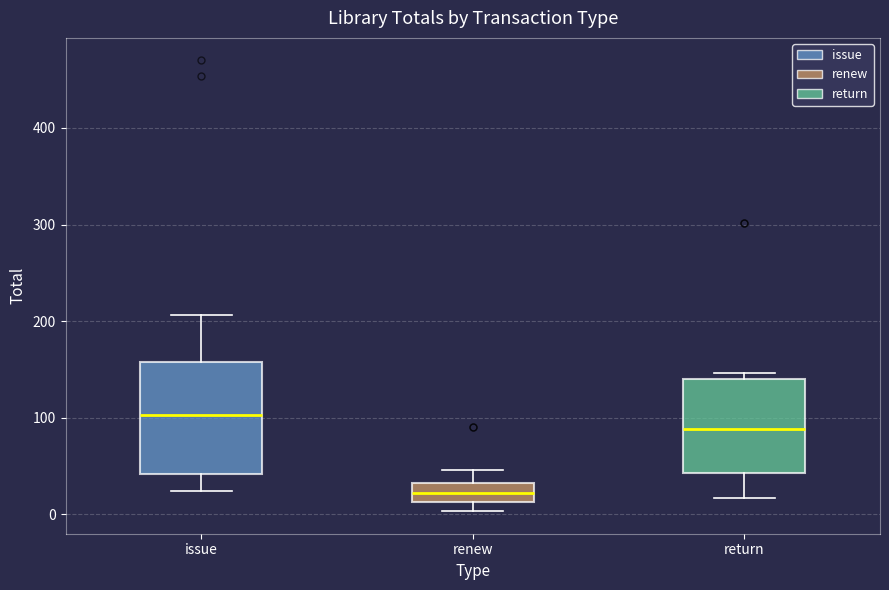

Reading left to right, transcribe this box plot: for each box, give where its median line is, the range the box spans, and where its two whiskers end, as read against the y-axis. The values are not printed on the chart, so give them approximately, as read against the axis.

issue: median 100, box 40 to 160, whiskers 20 to 210
renew: median 20, box 10 to 30, whiskers 0 to 50
return: median 90, box 40 to 140, whiskers 20 to 150